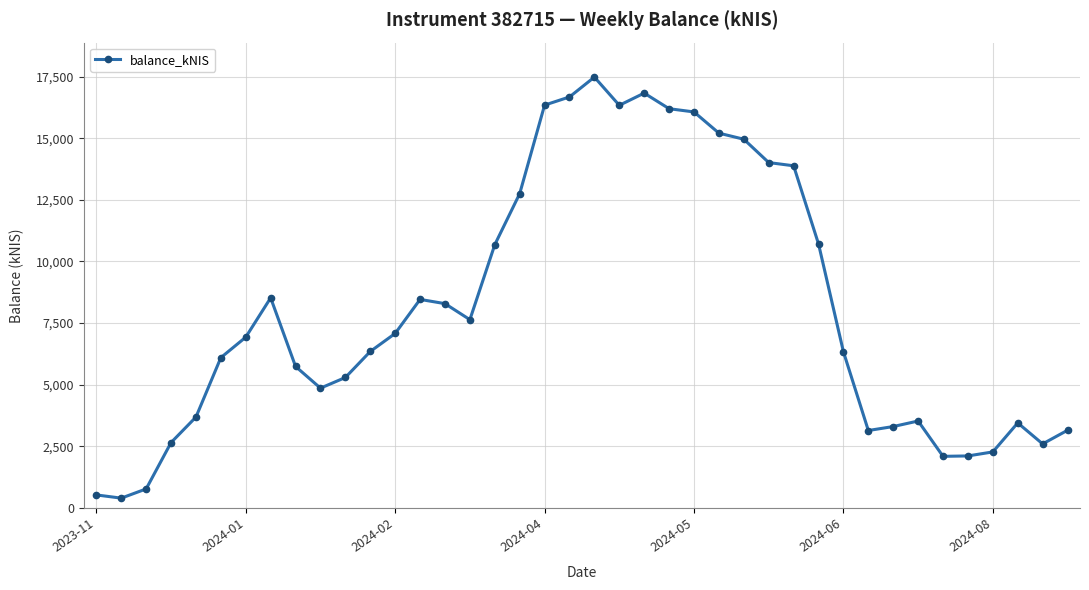

True or false: the data has more than 0 interior local peaks.

True